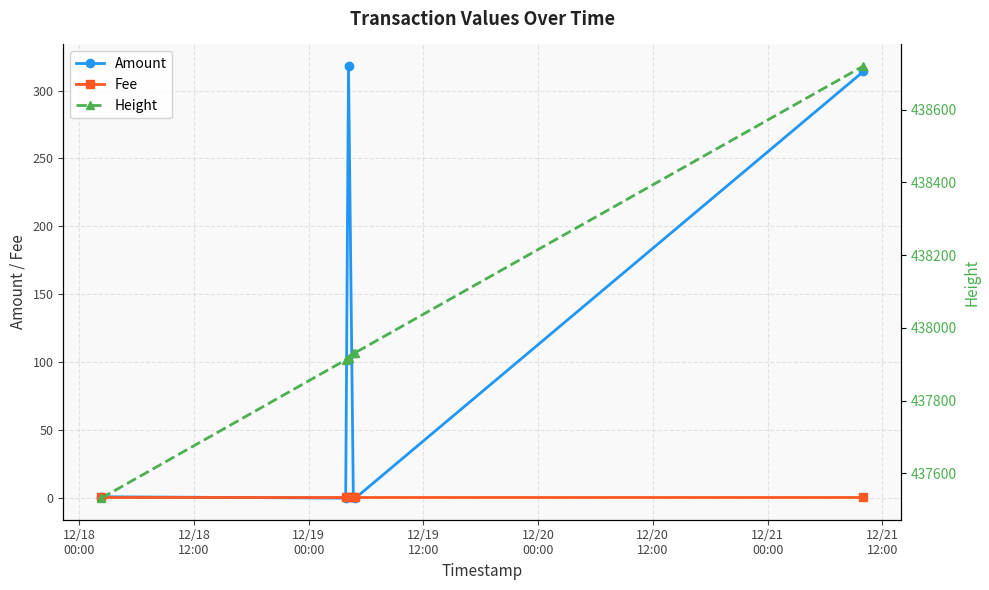

How many interior local peaks does the Amount series have?

1